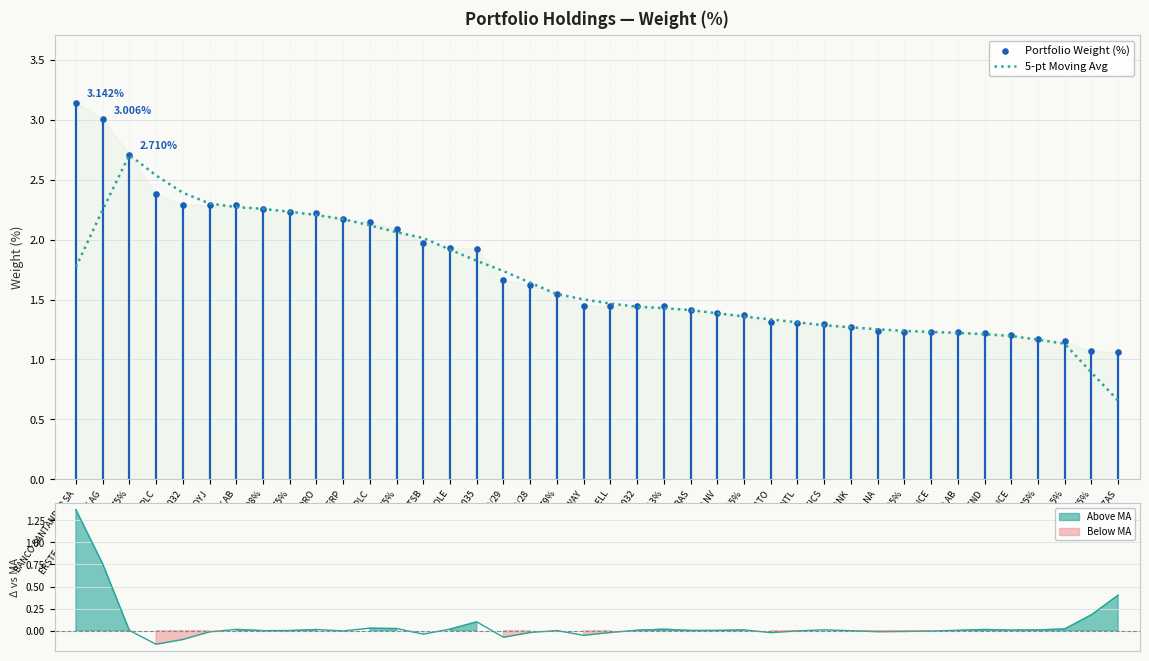

What are all the series names shown in the legend?

5-pt Moving Avg, Portfolio Weight (%)